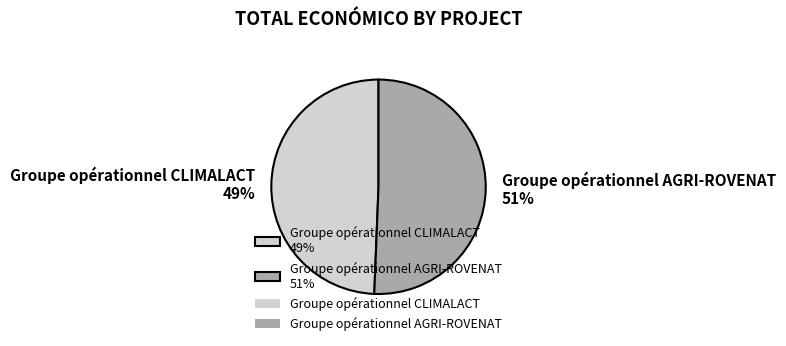

Which category has the biggest portion of the pie?

Groupe opérationnel AGRI-ROVENAT